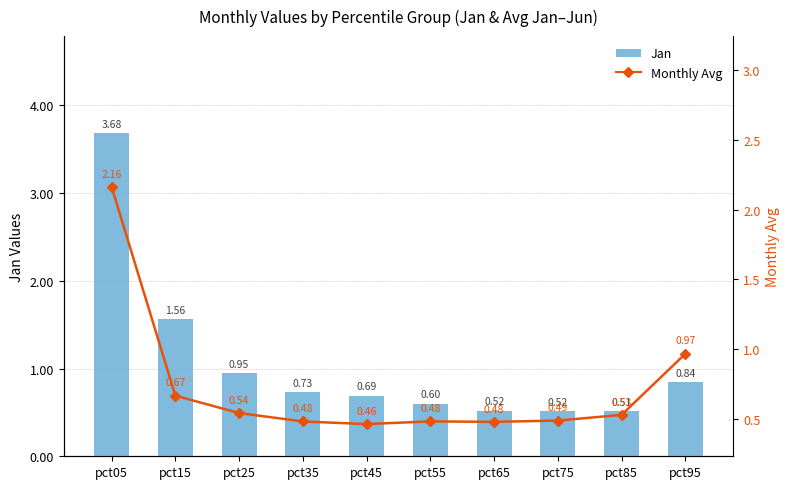

What is the lowest value of the Monthly Avg series?

0.5